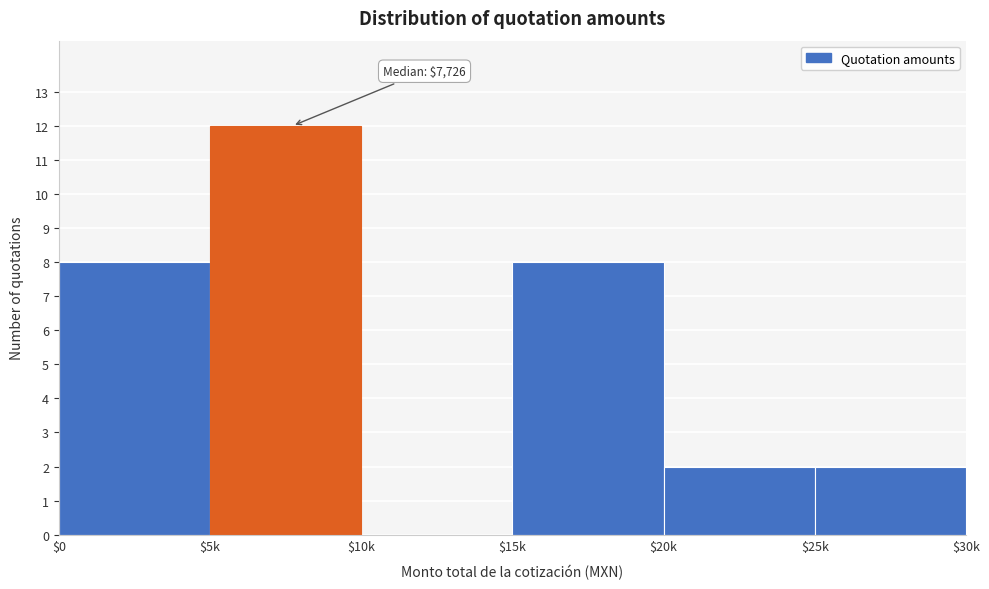

What is the greatest value displayed?

12